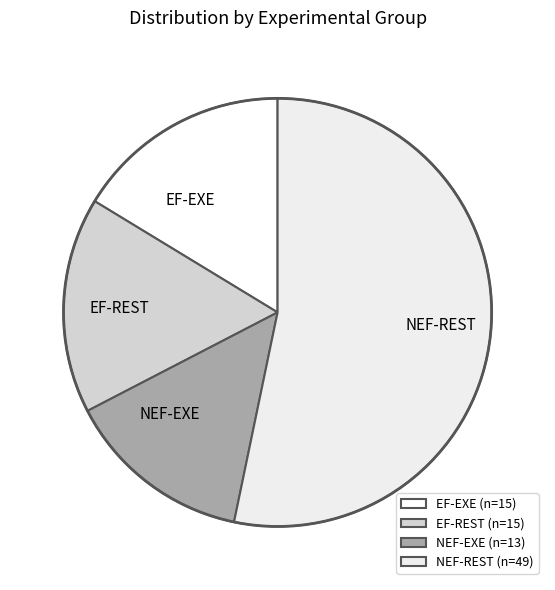

Is it true that EF-EXE is 16% of the pie?

True